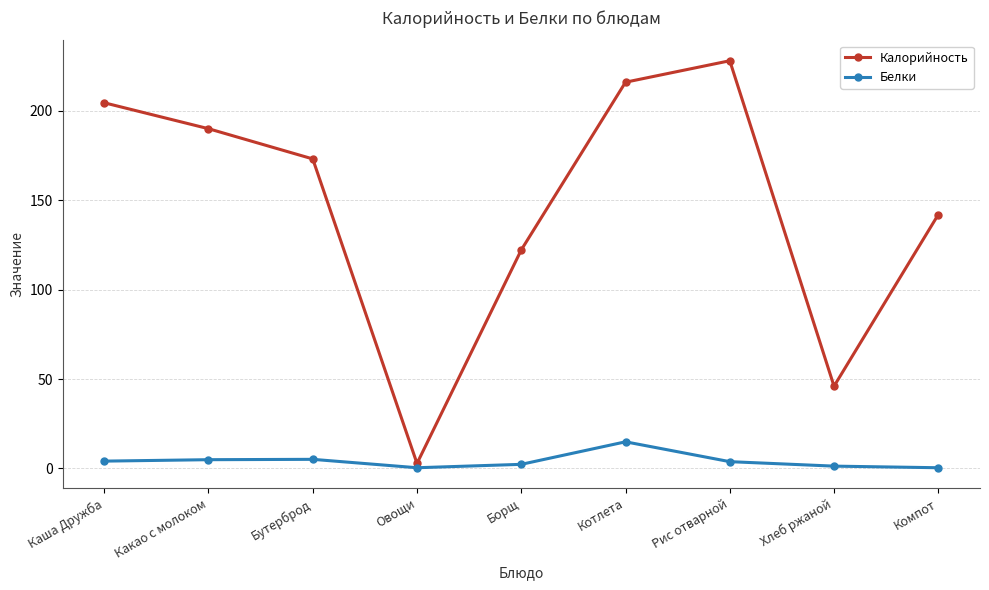

Between Борщ and Котлета, which series saw the biggest shift?

Калорийность